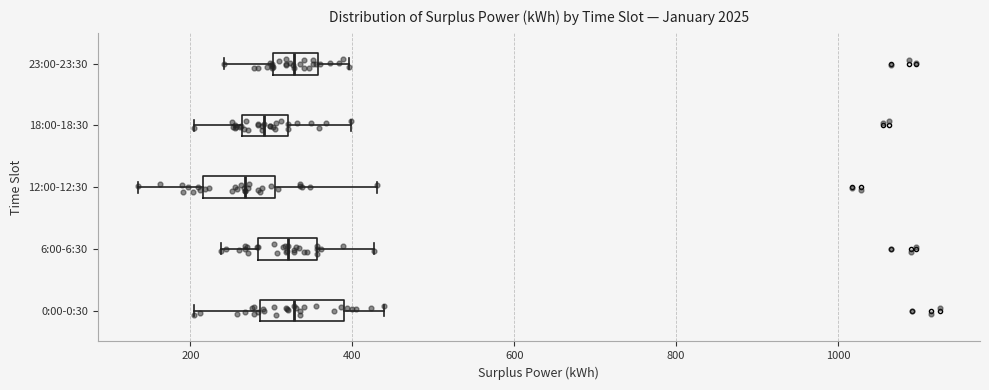

Where is the left edge of the box for 23:00-23:30 on the x-axis? The values are not printed on the chart, so give them approximately, as read against the axis.

300